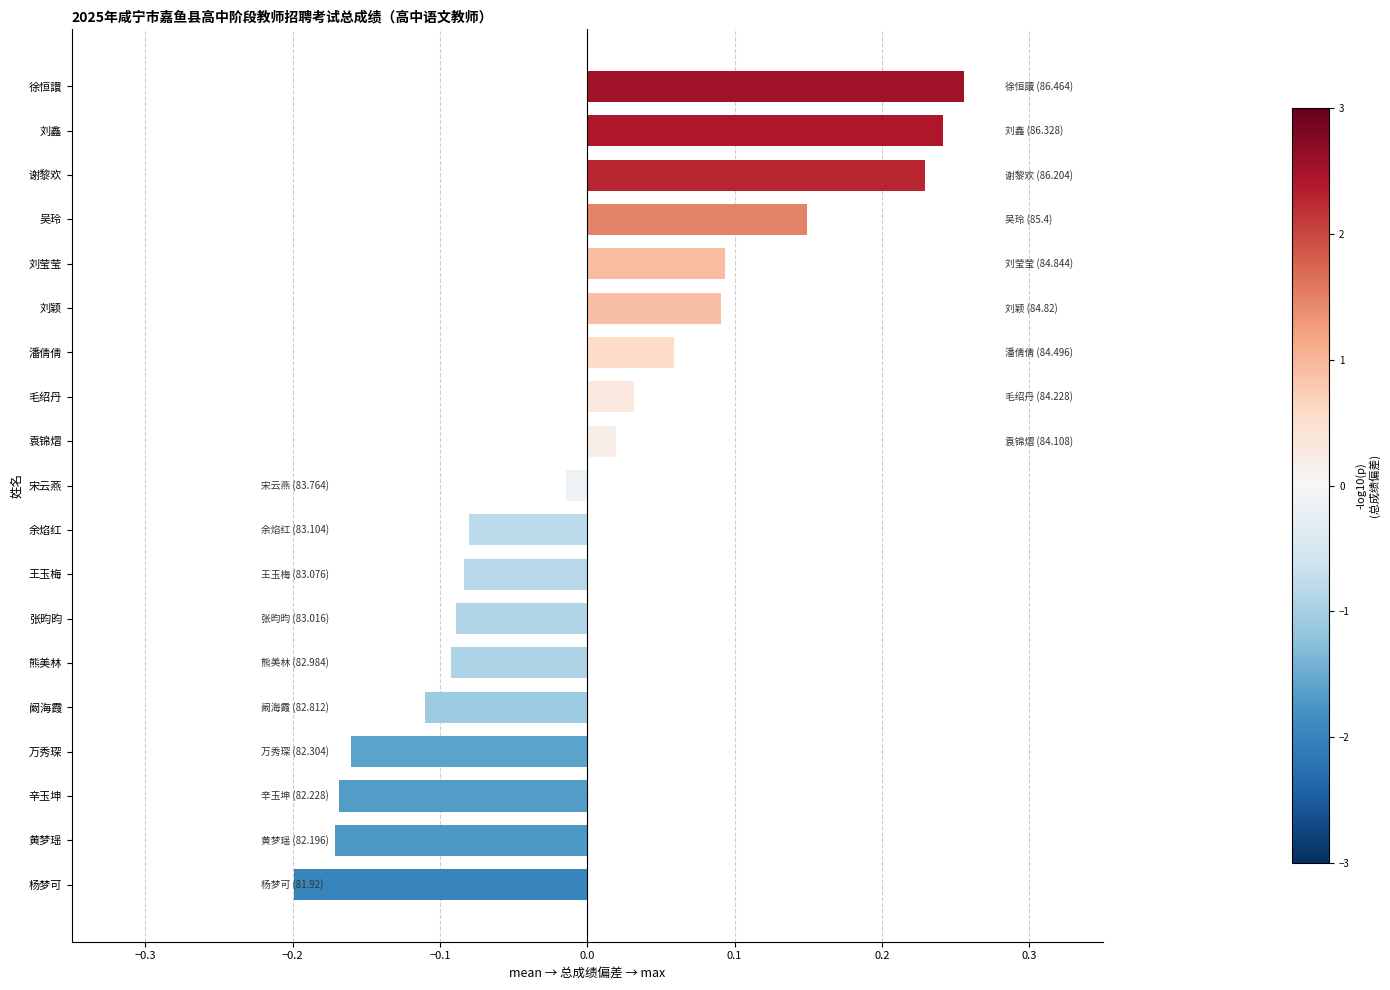

What is the difference between the maximum and minimum values?

0.5